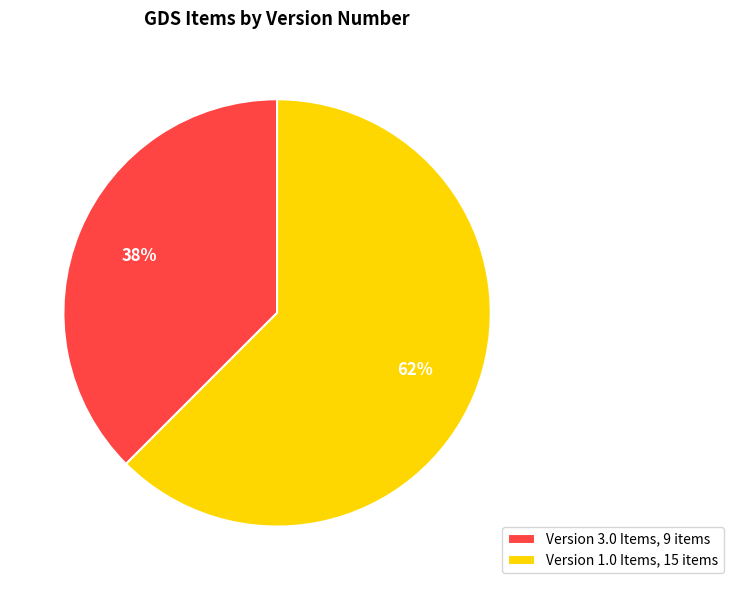

Which category has the smallest portion of the pie?

Version 3.0 Items, 9 items